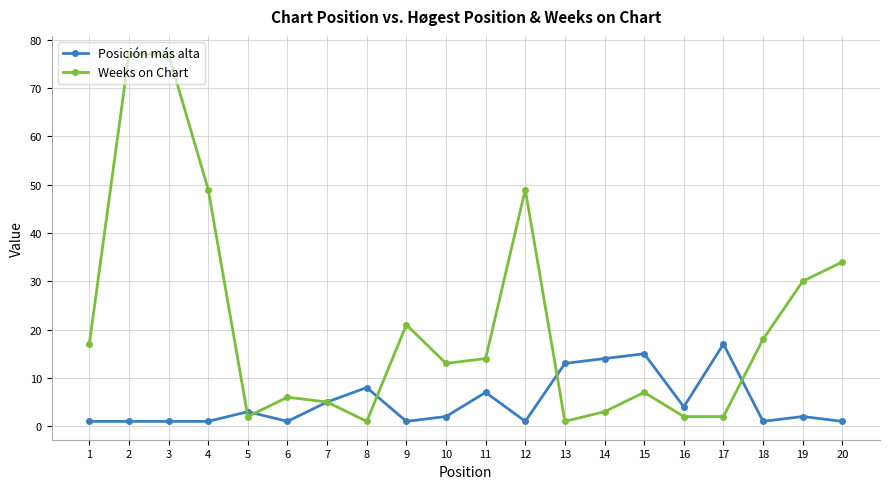

What is the total value across all series at 4?

50